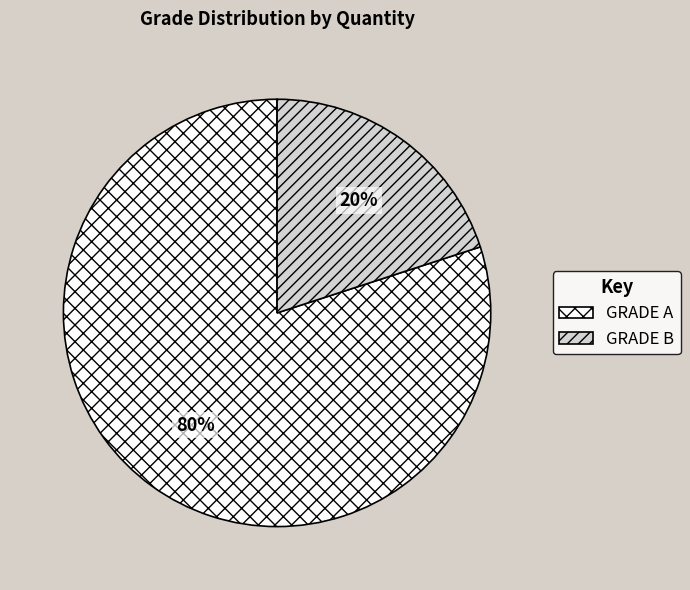

Rank the categories by value from highest to lowest.

GRADE A, GRADE B